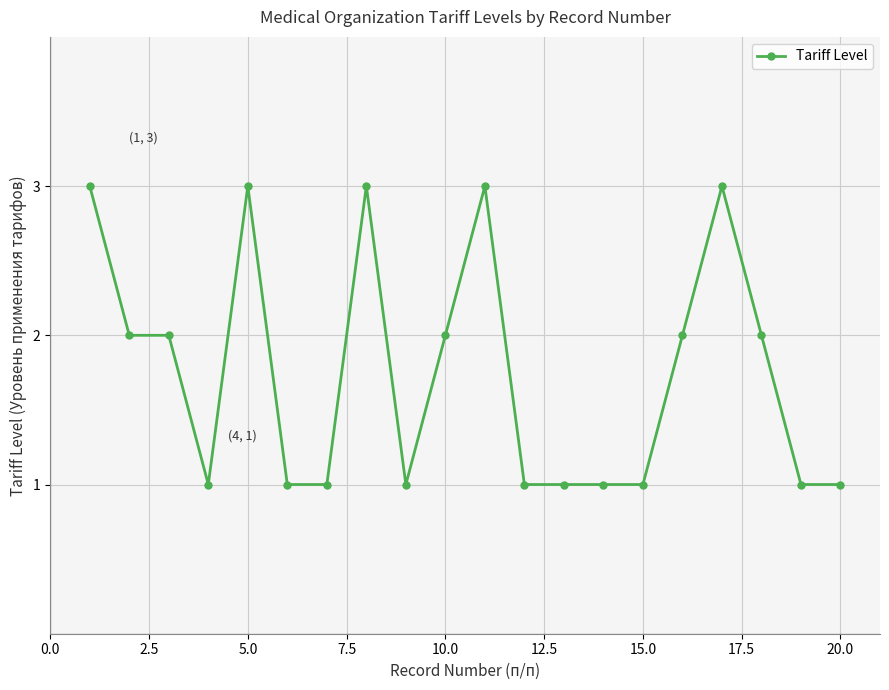

Reading left to right, transcribe all the data shown in this chart.

3	2	2	1	3	1	1	3	1	2	3	1	1	1	1	2	3	2	1	1